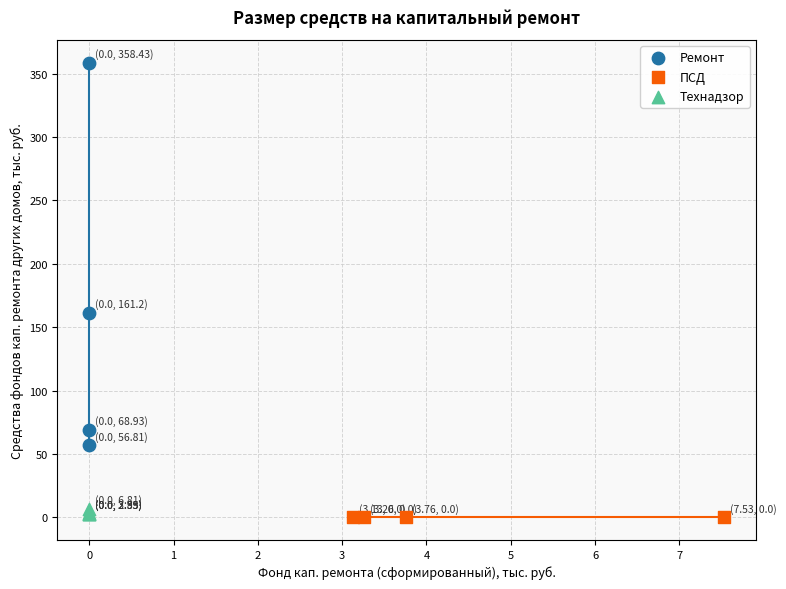

Which series reaches the maximum Y coordinate?

Ремонт